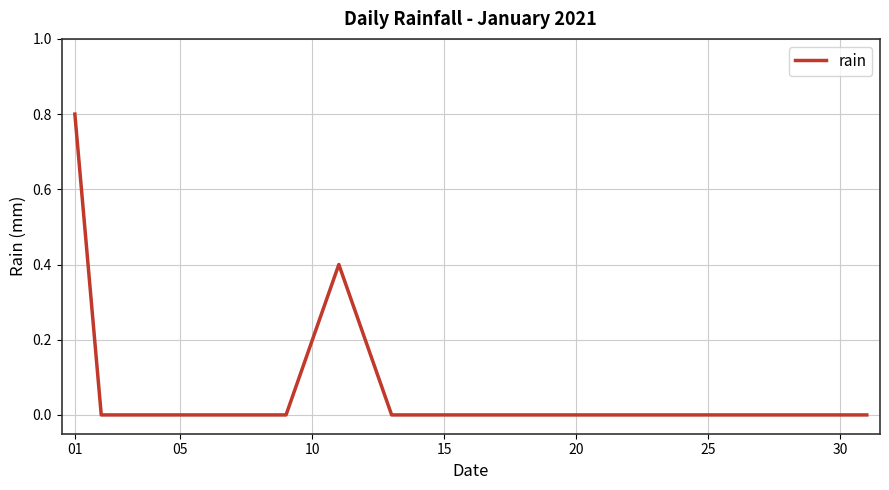

What is the difference between the maximum and minimum values?

0.8